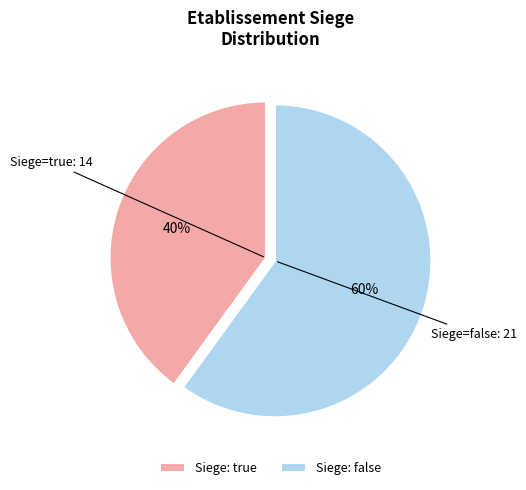

Which category has the smallest portion of the pie?

Siege: true